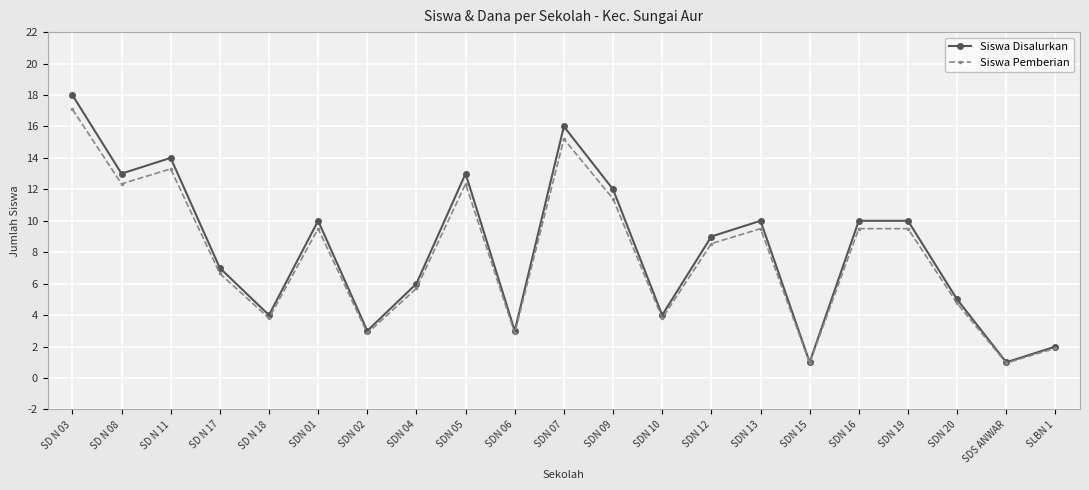

Which category has the highest value across all series?

SD N 03